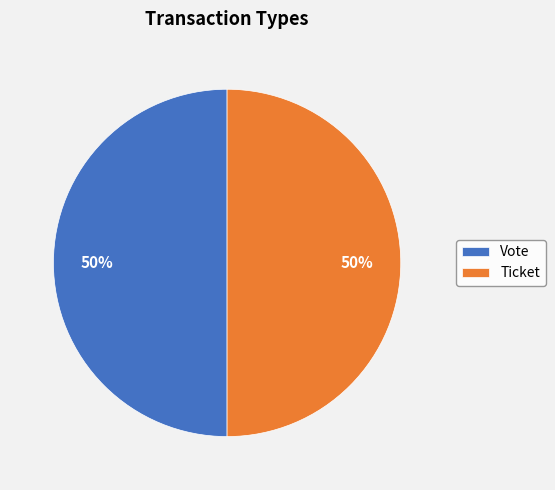

What is the ratio of the value at Vote to the value at Ticket?

1.0